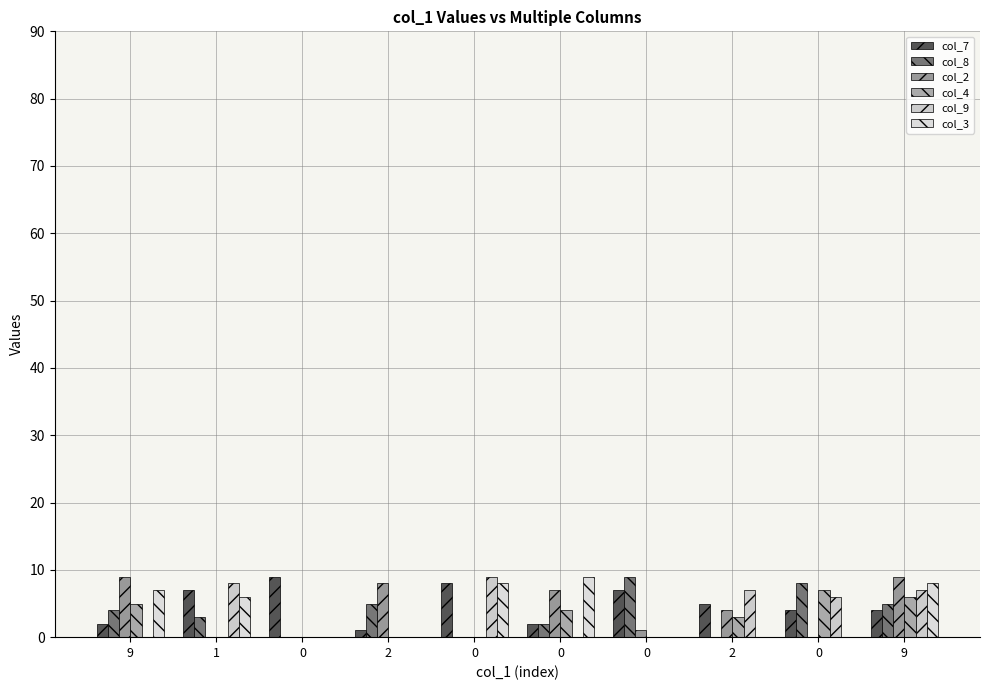

What is the label of the 10th bar from the right?

9